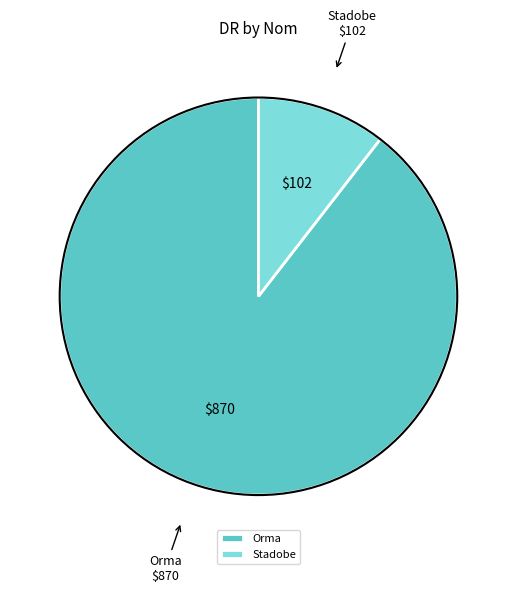

Which category has the biggest portion of the pie?

Orma